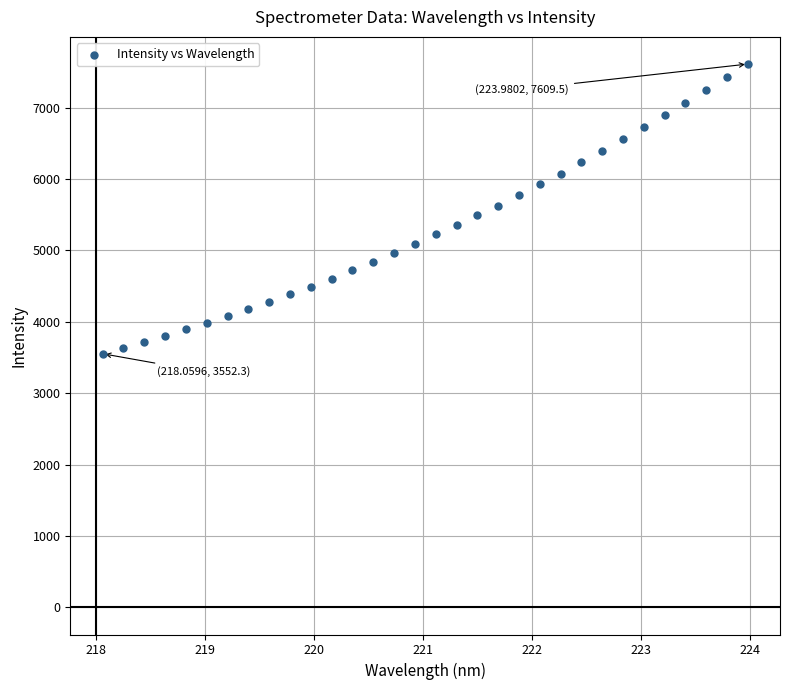

What is the range of Y values (max minus min)?

4057.3